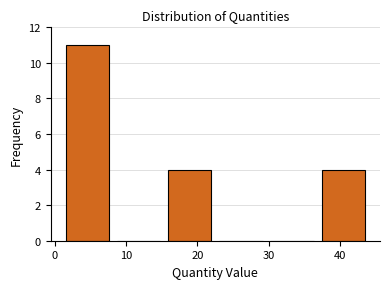

Over which range of the x-axis is the bar tallest?

1 to 8